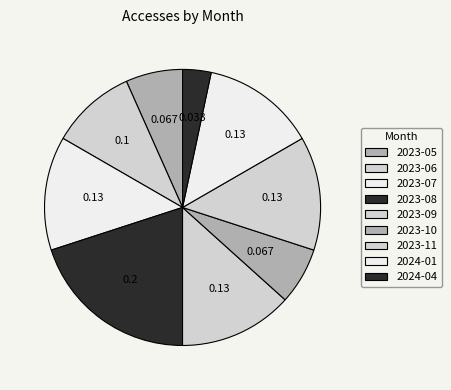

To the nearest percent, what is the difference between the largest and smallest slice percentages?

17%